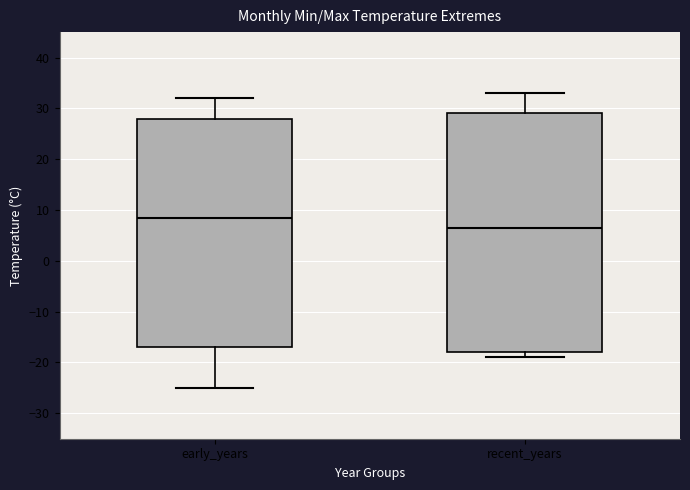

Which box has the lowest median line?

recent_years